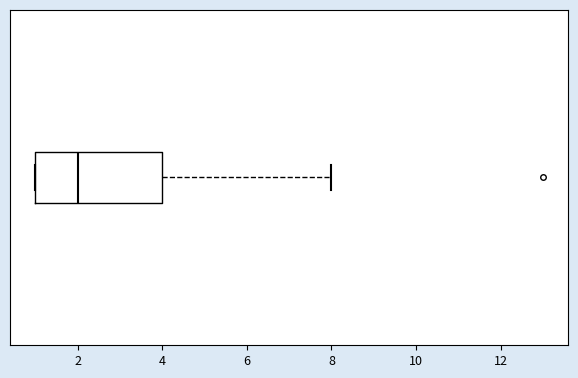

Where is the left edge of the box on the x-axis? The values are not printed on the chart, so give them approximately, as read against the axis.

1